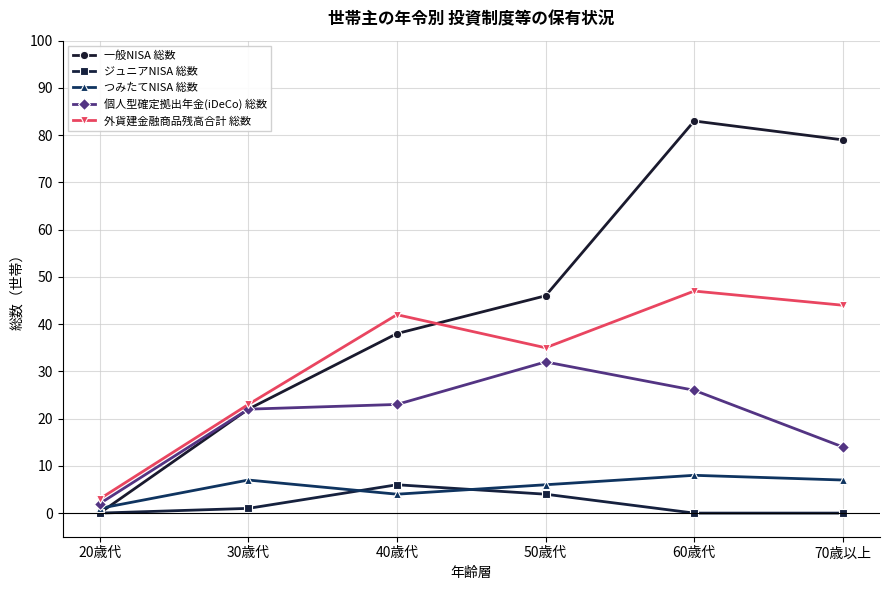

True or false: ジュニアNISA 総数 has more than 1 interior local peaks.

False